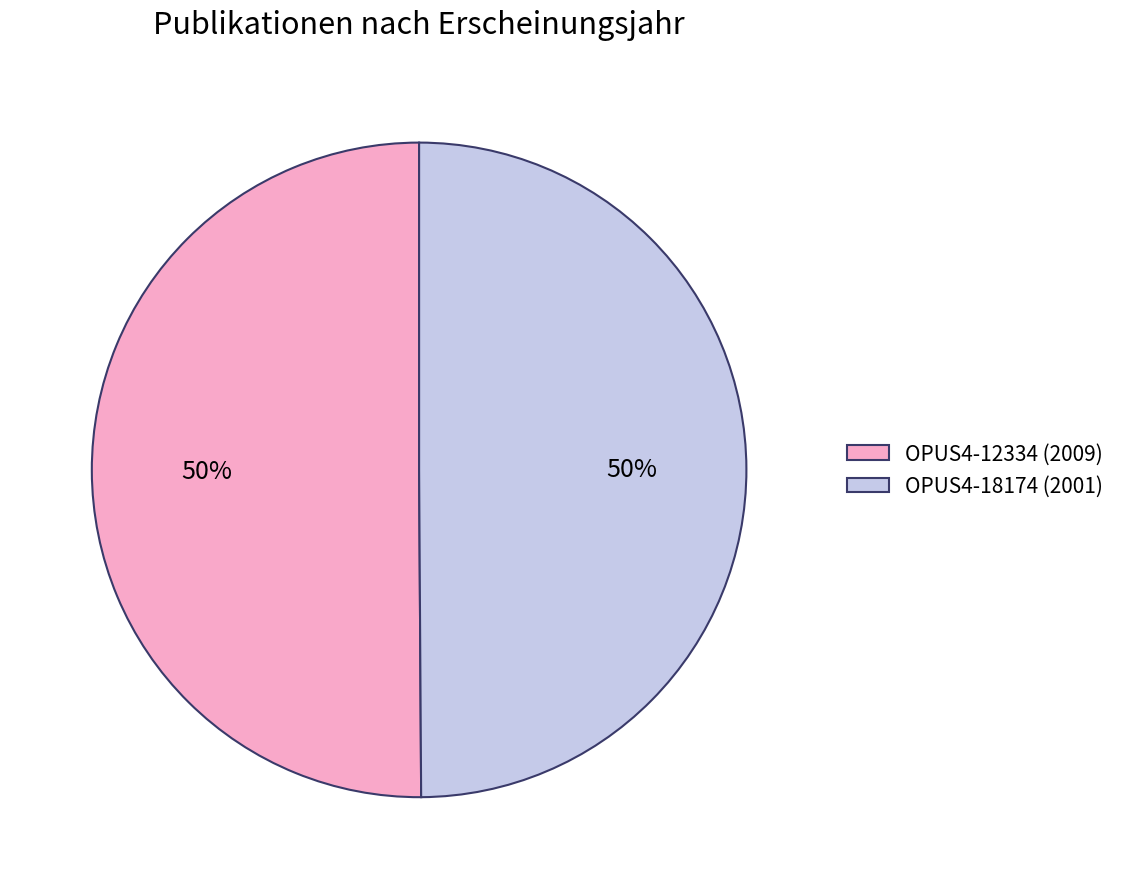

Approximately how many times larger is the value at OPUS4-12334 (2009) compared to OPUS4-18174 (2001)?

1.0